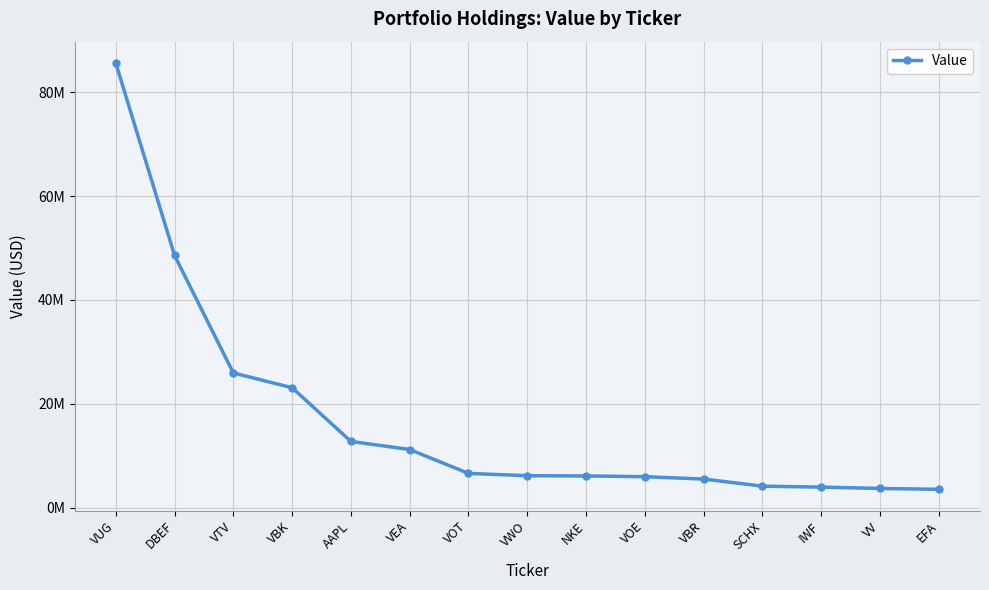

Is this an area chart (filled region under the line)?

No